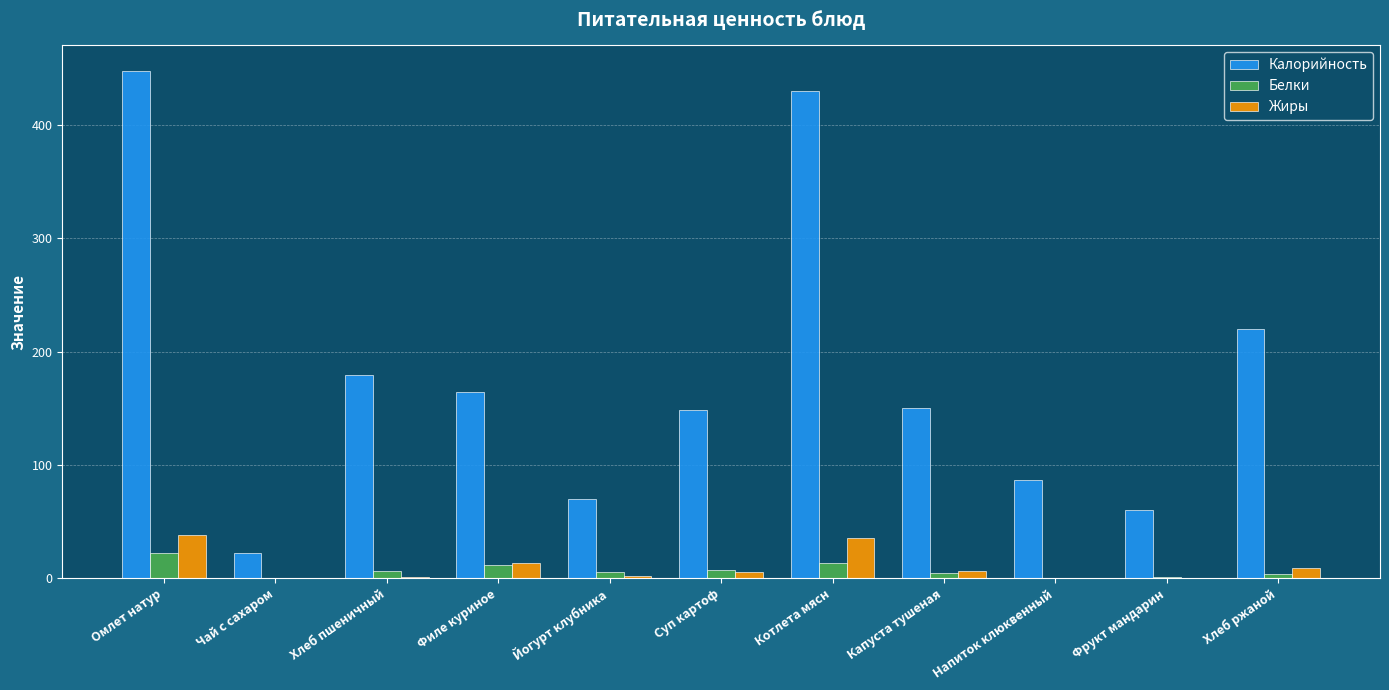

How many data points does each series have?

11